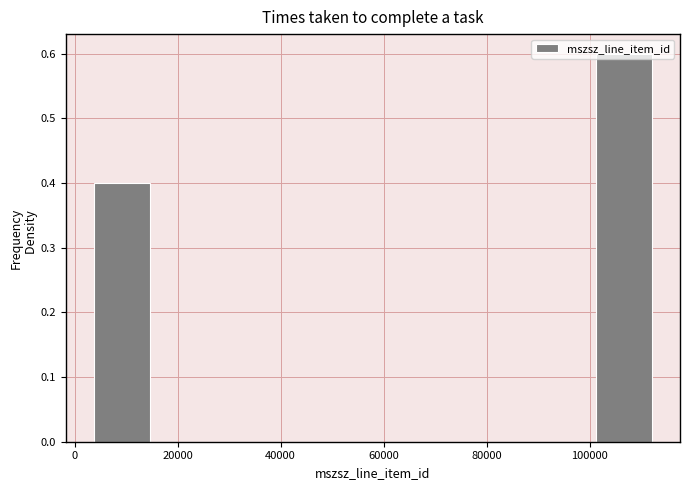

Over which range of the x-axis is the bar tallest?

102000 to 112000